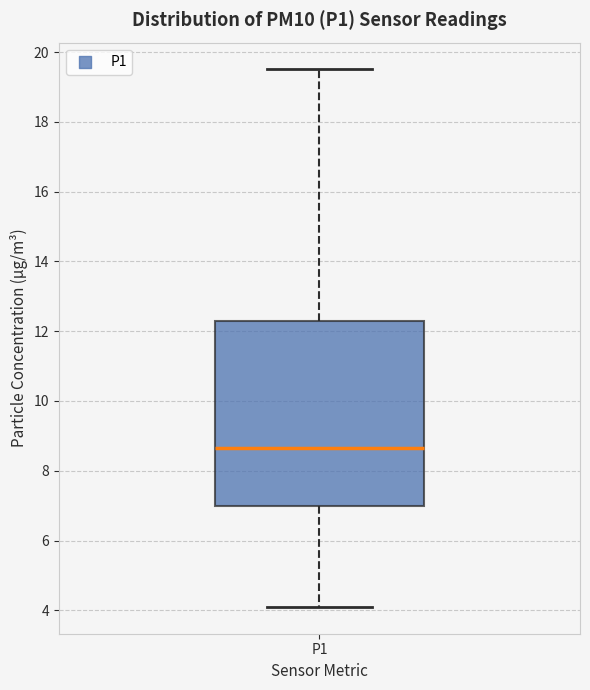

Transcribe this box plot: give where the median line is, the range the box spans, and where the two whiskers end, as read against the y-axis. The values are not printed on the chart, so give them approximately, as read against the axis.

median 8.6, box 7.0 to 12.2, whiskers 4.2 to 19.6